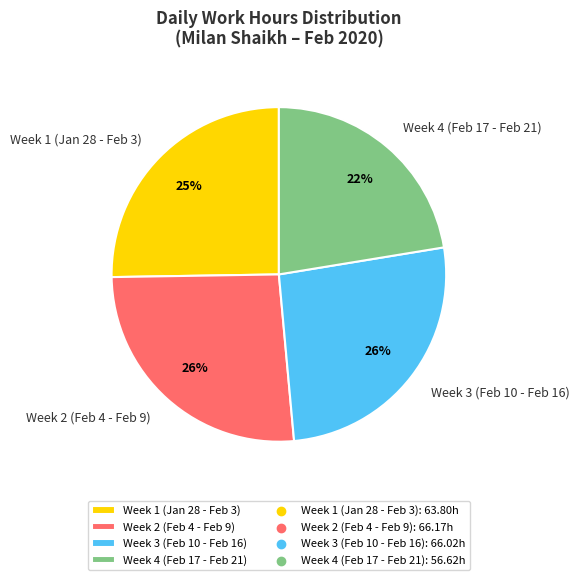

What is the ratio of the value at Week 3 (Feb 10 - Feb 16) to the value at Week 2 (Feb 4 - Feb 9)?

1.0